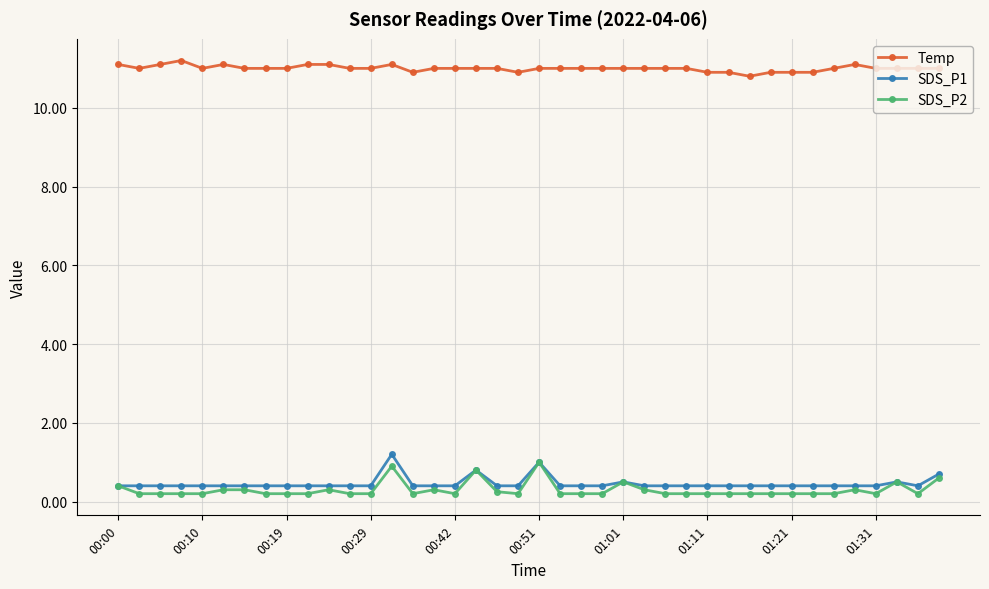

What is the maximum value for SDS_P2?

1.0